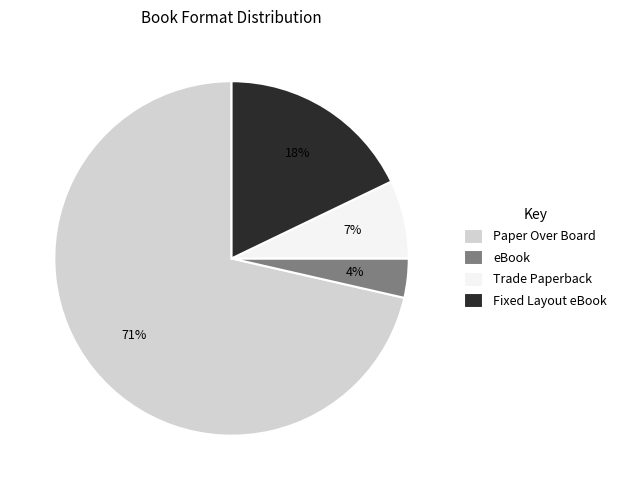

The Paper Over Board slice represents 64% of the pie. True or false?

False